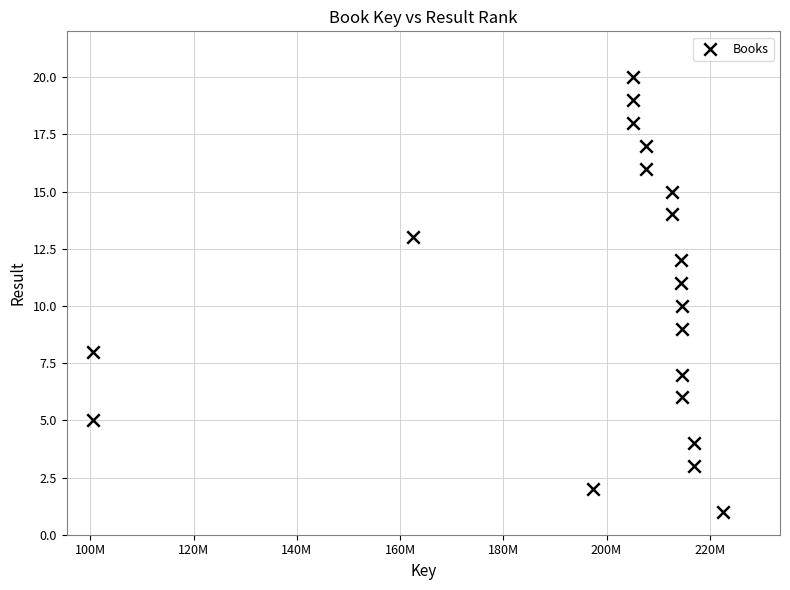

What is the range of X values (max minus min)?

122089947